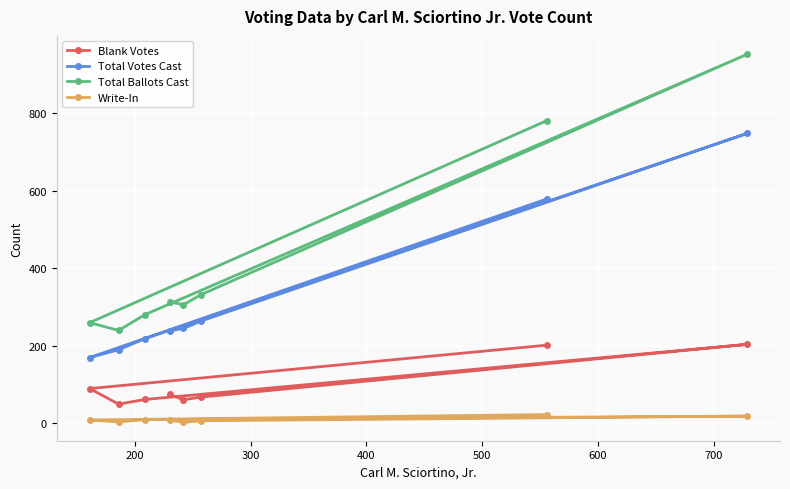

What is the maximum value for Blank Votes?

204